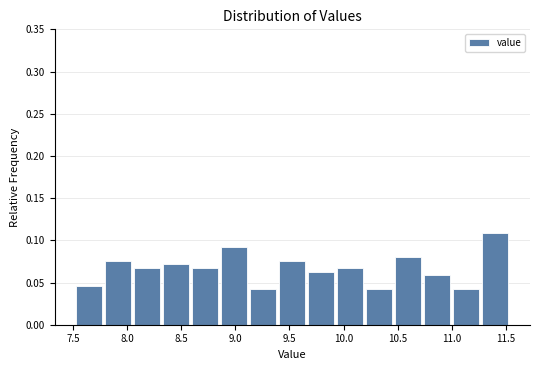

Over which range of the x-axis is the bar tallest?

11.30 to 11.55